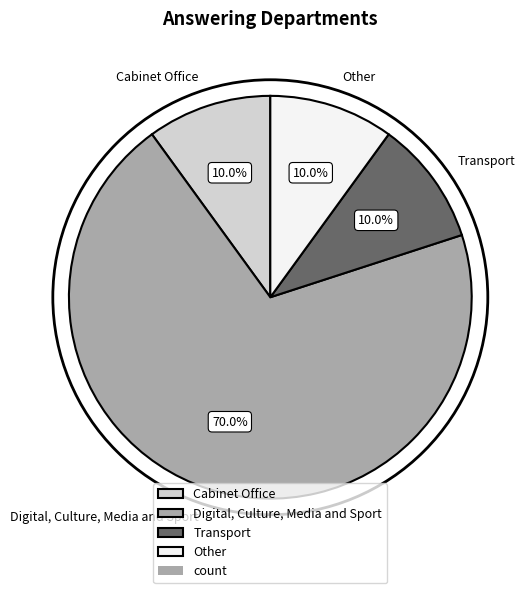

The Digital, Culture, Media and Sport slice represents 76% of the pie. True or false?

False